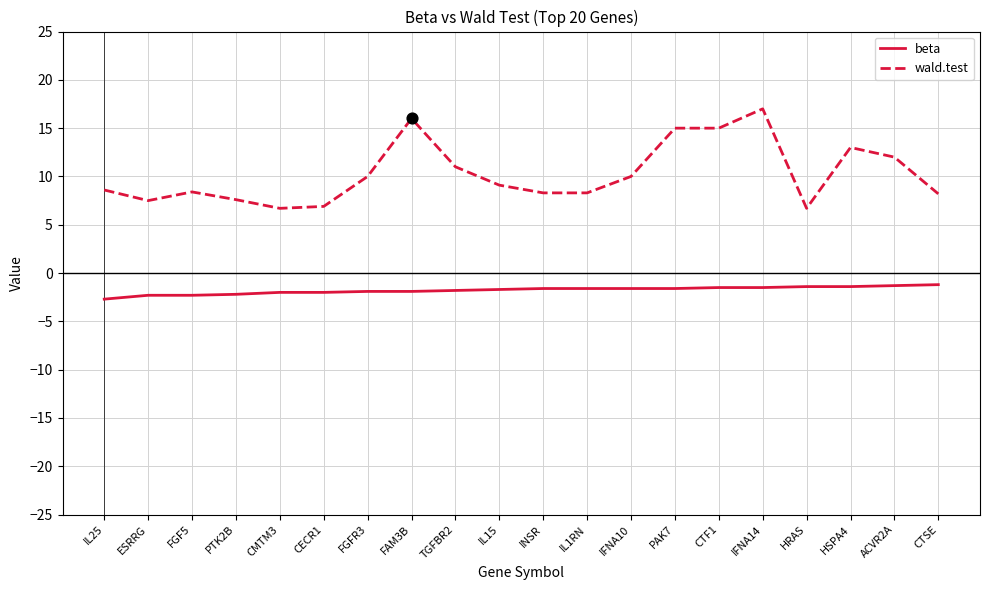

Which series has the widest spread of values?

wald.test